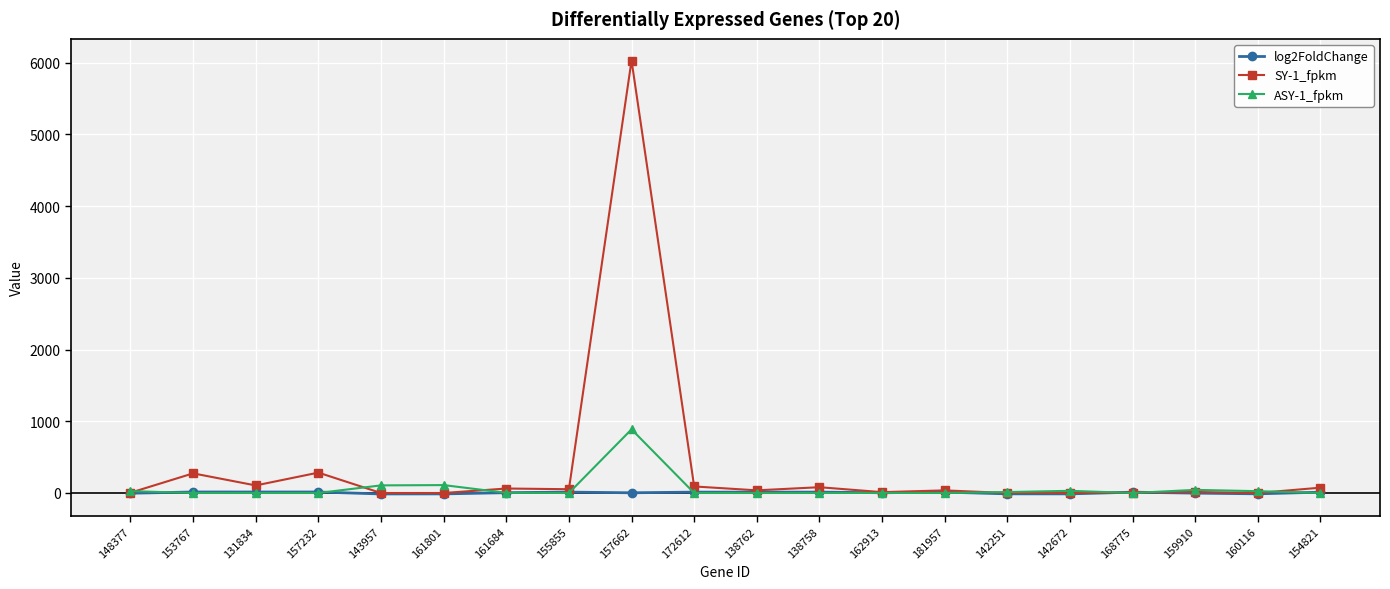

The log2FoldChange series shows -1.9 at 159910. True or false?

True